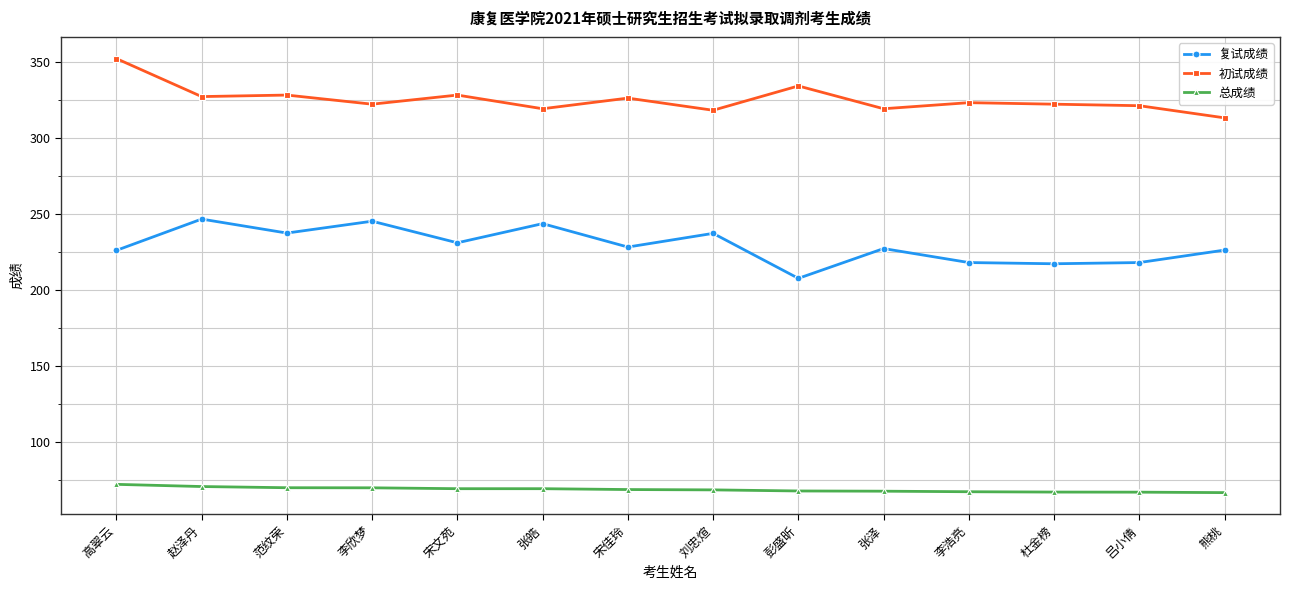

Read the 初试成绩 value at 李欣梦.

322.0